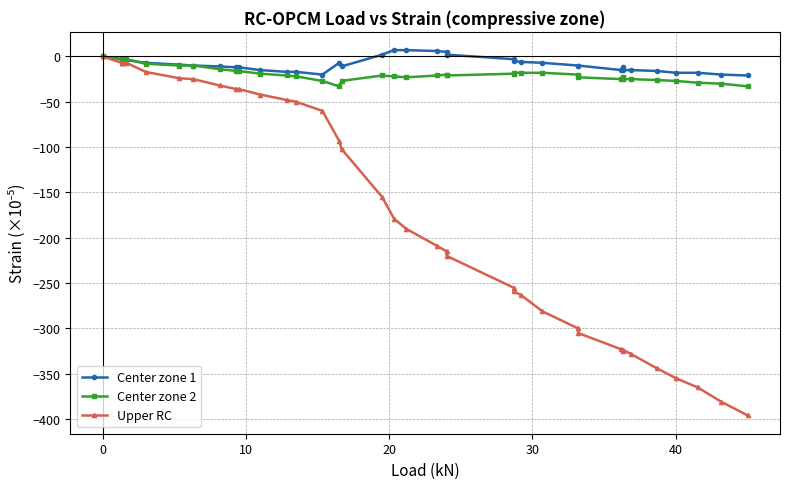

Is it true that Center zone 1 equals -7 at 24?

False